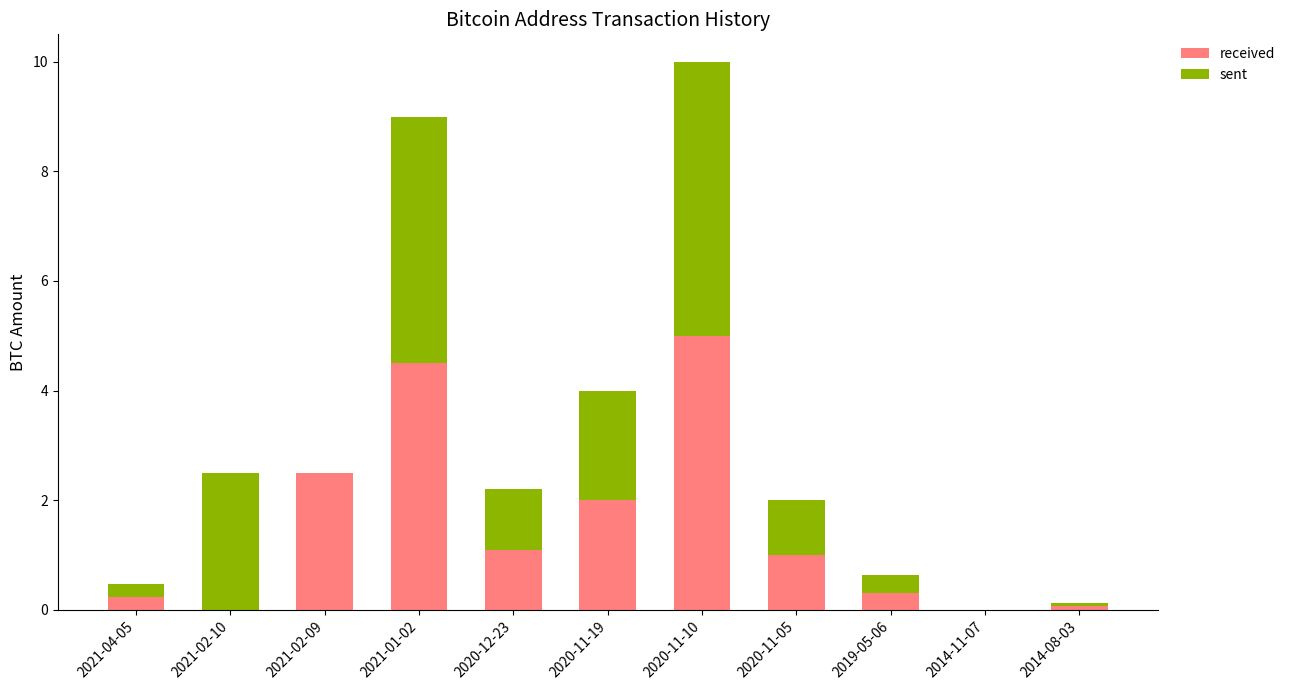

The value of received at 2020-11-19 is 2.0. True or false?

True